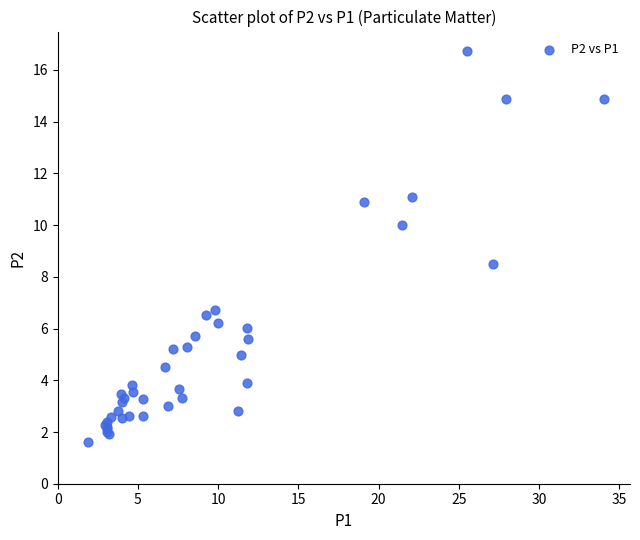

What Y value in the scatter plot is closest to 9?

8.5